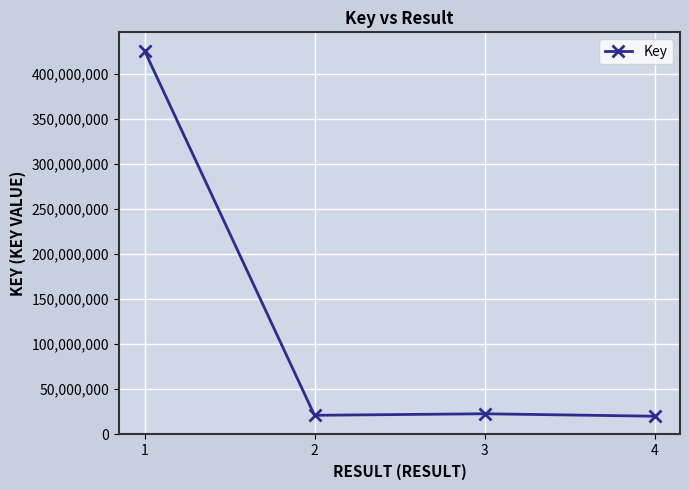

Approximately how many times larger is the value at 2 compared to 4?

1.1